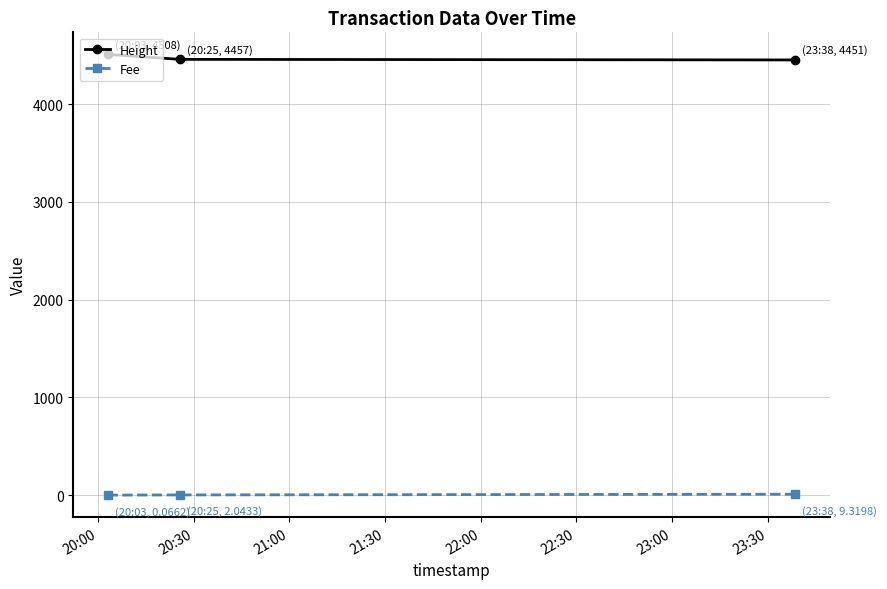

What is the sum of all Fee values?

11.4